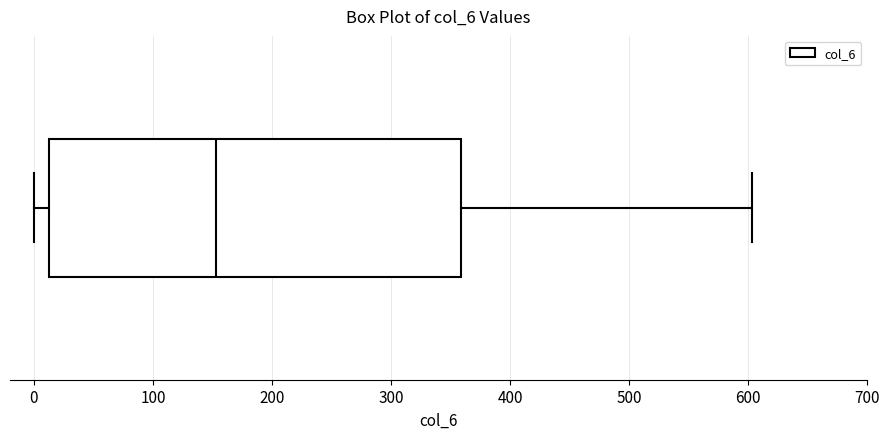

Transcribe this box plot: give where the median line is, the range the box spans, and where the two whiskers end, as read against the x-axis. The values are not printed on the chart, so give them approximately, as read against the axis.

median 150, box 10 to 360, whiskers 0 to 600